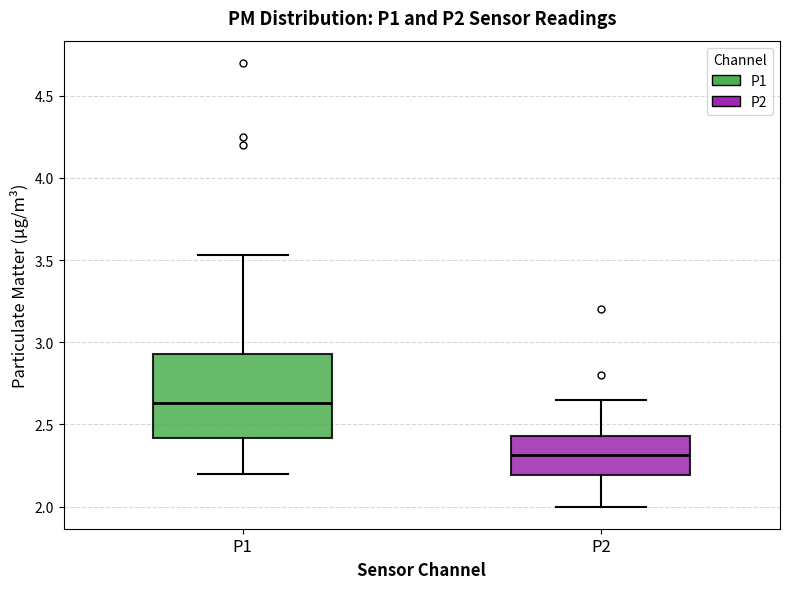

Reading left to right, read every box against the y-axis: the position of its median line, the range the box covers, and the ends of its whiskers. The values are not printed on the chart, so give them approximately, as read against the axis.

P1: median 2.65, box 2.40 to 2.95, whiskers 2.20 to 3.55
P2: median 2.30, box 2.20 to 2.45, whiskers 2.00 to 2.65